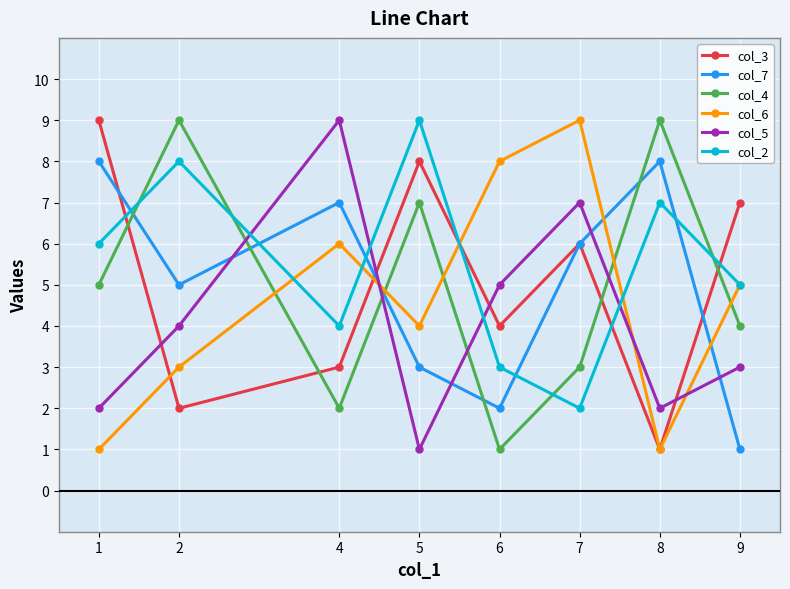

What are all the series names shown in the legend?

col_3, col_7, col_4, col_6, col_5, col_2